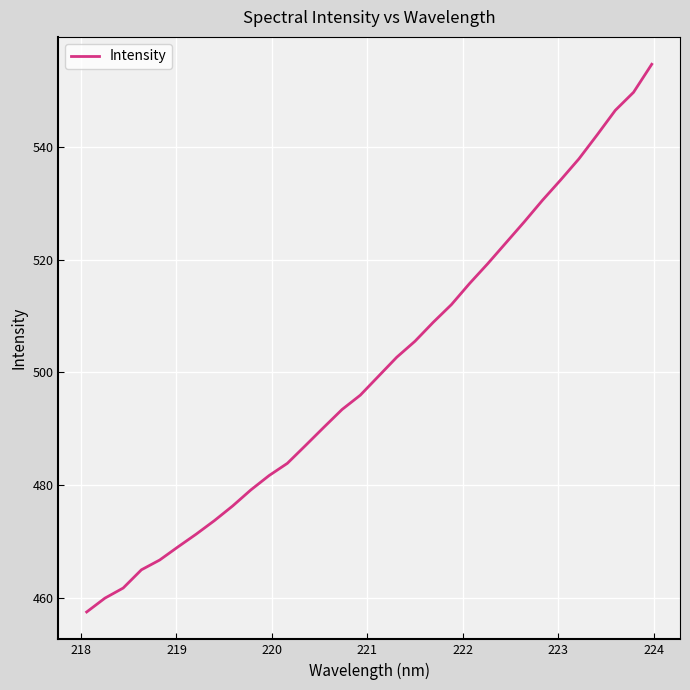

How many lines are shown in the chart?

1